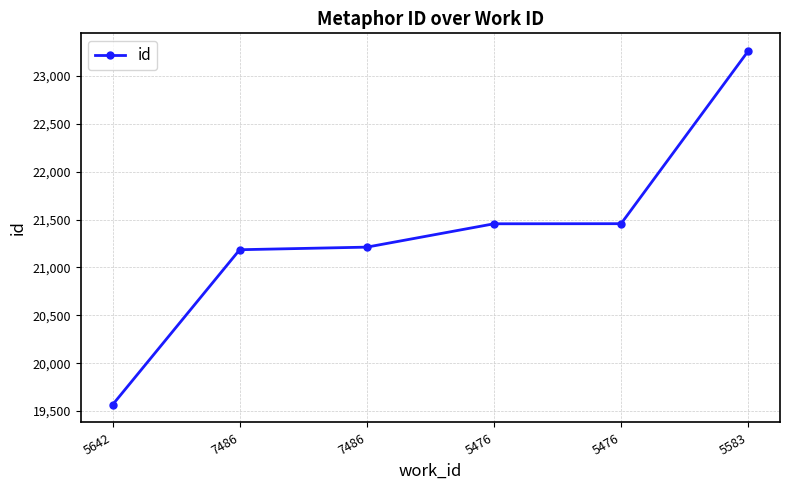

Count the number of data series in this chart.

1